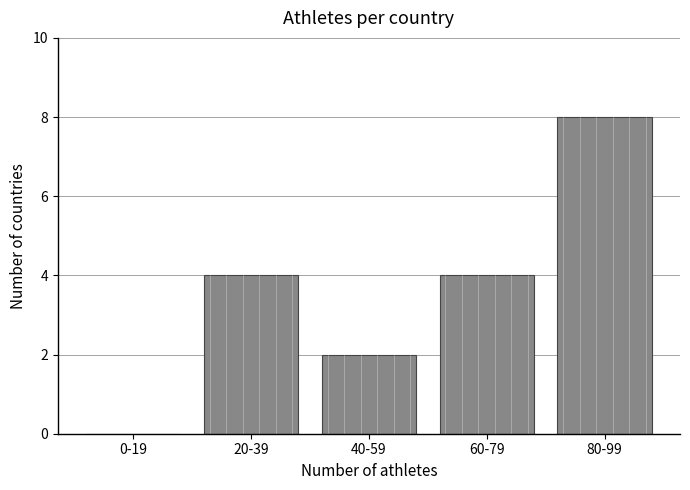

Reading right to left, transcribe all the data shown in this chart.

80-99=8	60-79=4	40-59=2	20-39=4	0-19=0